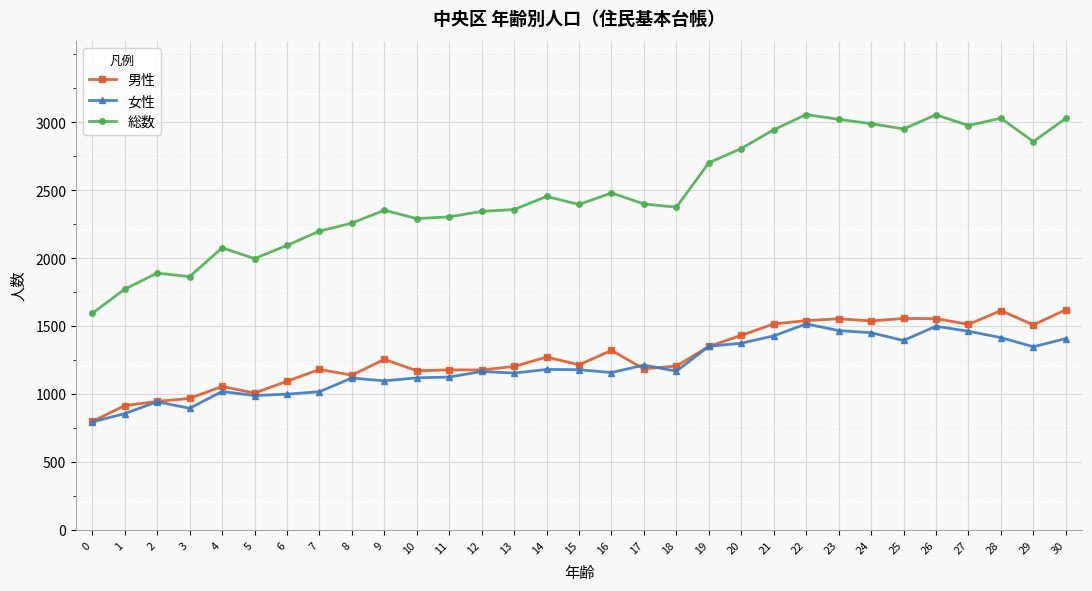

Is the value of 女性 at 23 greater than the value of 総数 at 20?

No